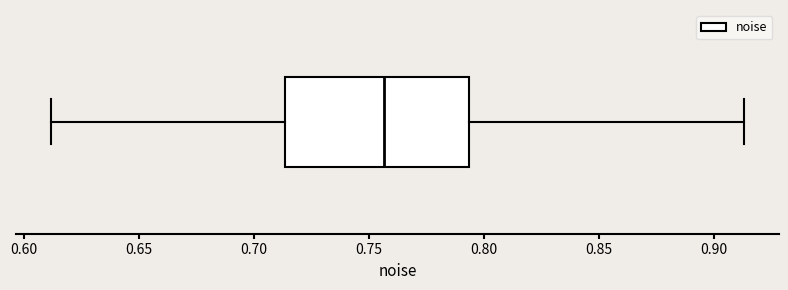

Transcribe this box plot: give where the median line is, the range the box spans, and where the two whiskers end, as read against the x-axis. The values are not printed on the chart, so give them approximately, as read against the axis.

median 0.755, box 0.715 to 0.795, whiskers 0.610 to 0.915